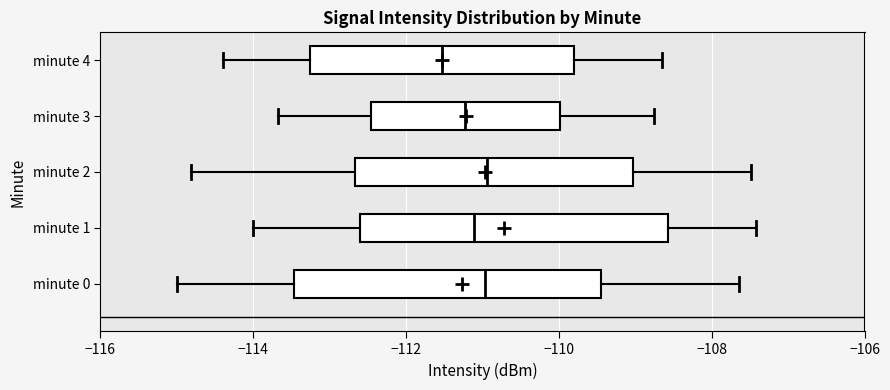

Reading bottom to top, transcribe this box plot: for each box, give where its median line is, the range the box spans, and where its two whiskers end, as read against the x-axis. The values are not printed on the chart, so give them approximately, as read against the axis.

minute 0: median -111.0, box -113.4 to -109.4, whiskers -115.0 to -107.6
minute 1: median -111.2, box -112.6 to -108.6, whiskers -114.0 to -107.4
minute 2: median -111.0, box -112.6 to -109.0, whiskers -114.8 to -107.4
minute 3: median -111.2, box -112.4 to -110.0, whiskers -113.6 to -108.8
minute 4: median -111.6, box -113.2 to -109.8, whiskers -114.4 to -108.6